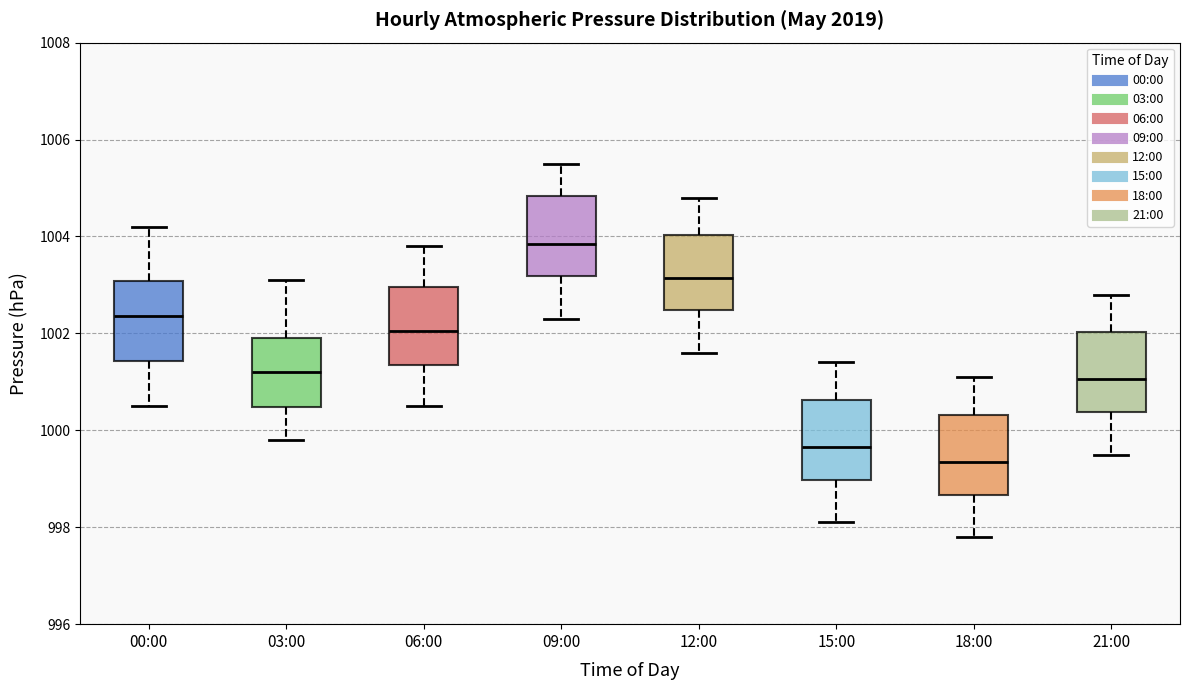

Where does the upper whisker of the box for 18:00 end on the y-axis? The values are not printed on the chart, so give them approximately, as read against the axis.

1001.2